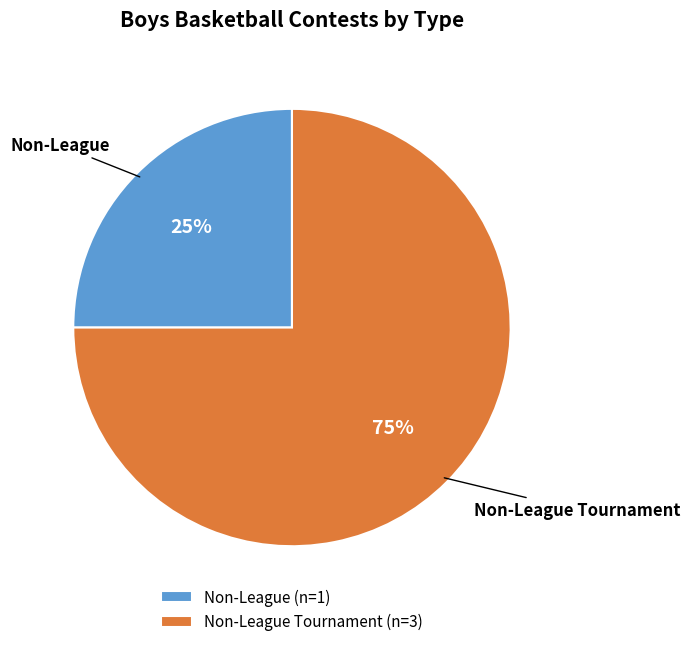

Is there a majority slice in this chart?

Yes